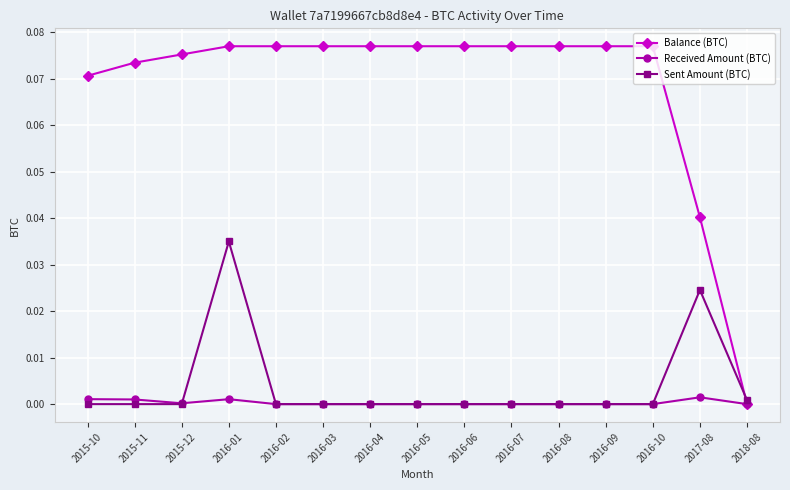

What position from the left is 2016-05?

8